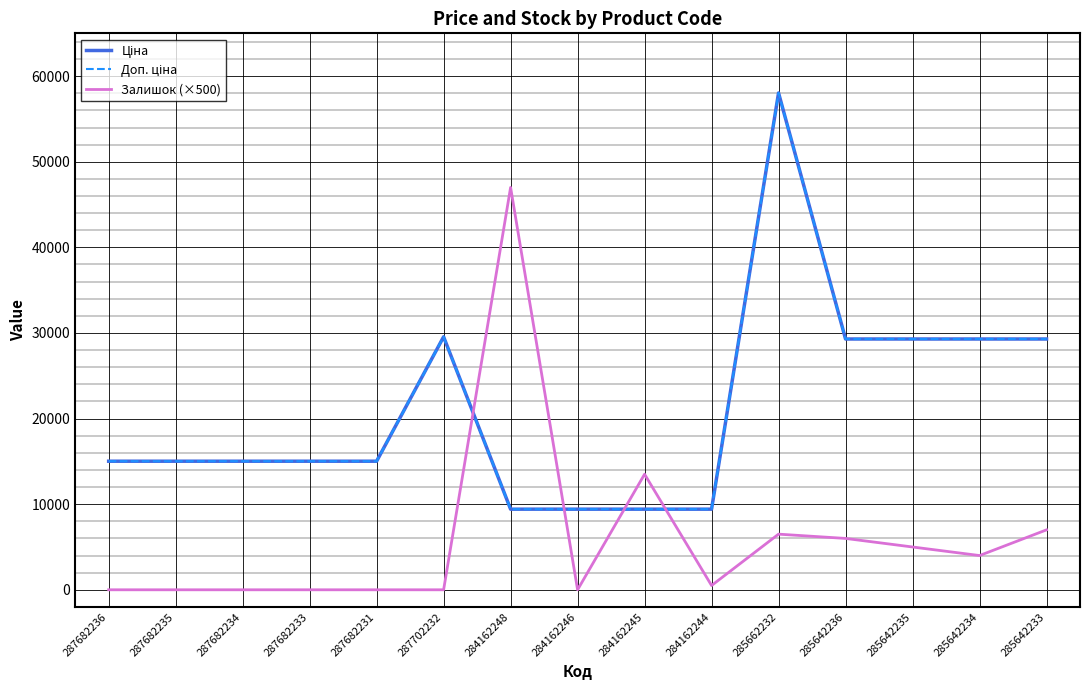

True or false: Залишок (×500) has more than 2 points higher than both neighbors.

True